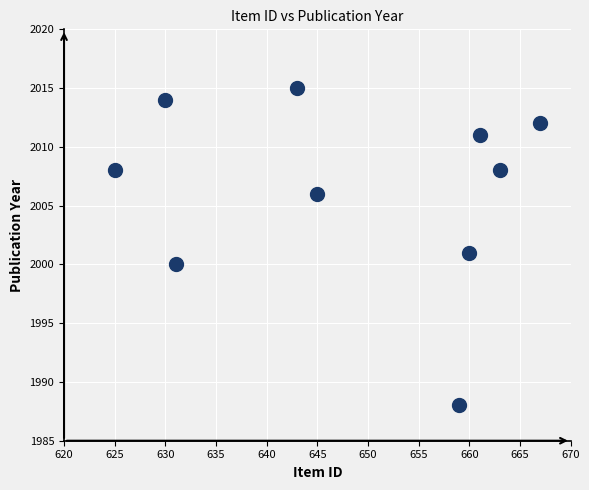

What is the average X value?

648